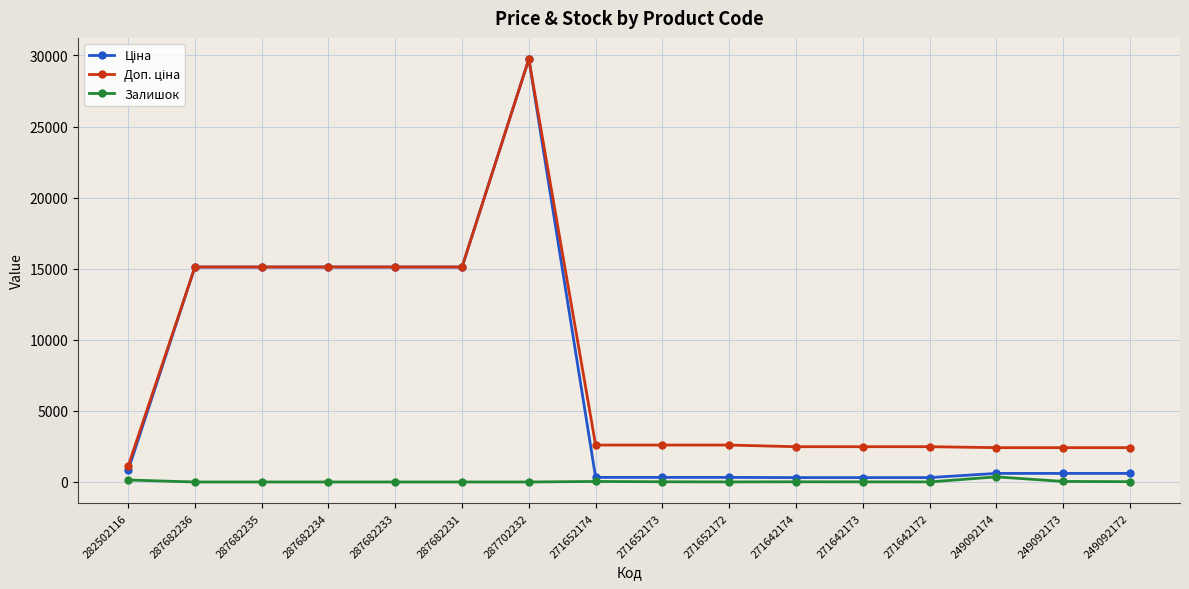

The Залишок series shows 0.0 at 287682231. True or false?

True